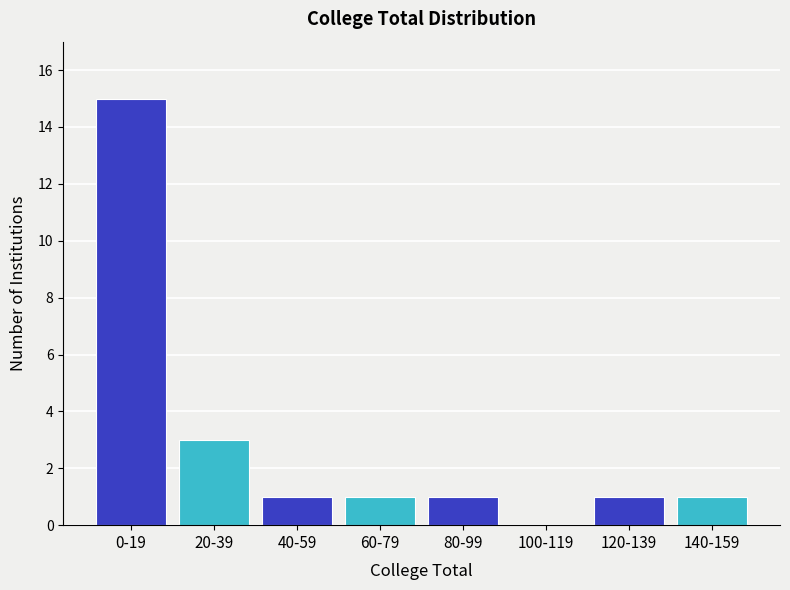

Reading left to right, list all the values displayed in this chart.

0-19=15	20-39=3	40-59=1	60-79=1	80-99=1	100-119=0	120-139=1	140-159=1